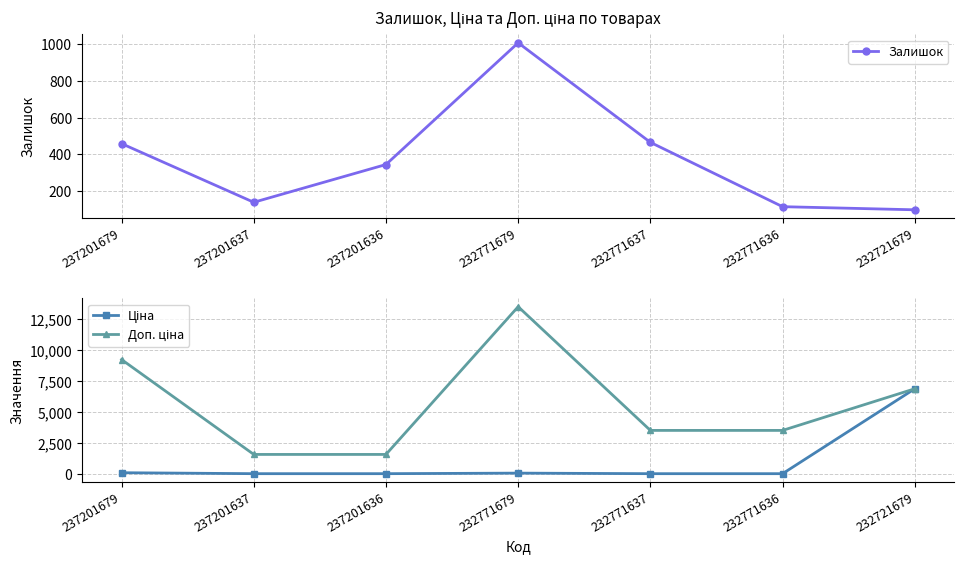

Which category has the highest value in the Доп. ціна series?

232771679